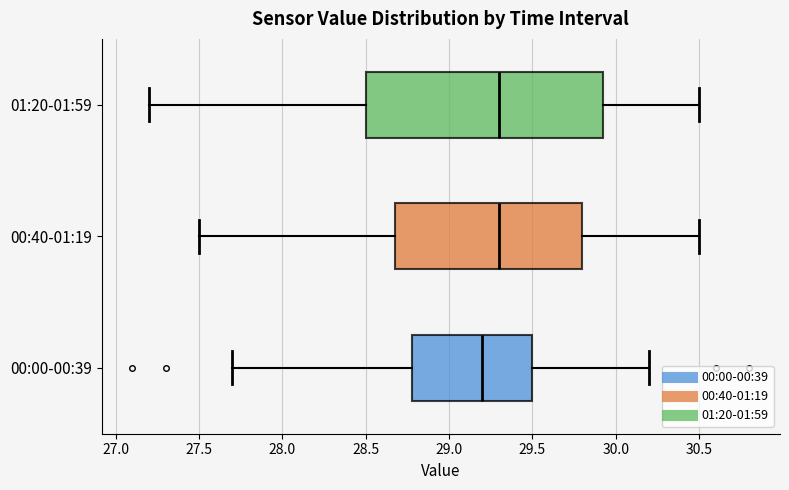

Which box is the widest, from its left edge to its right edge?

01:20-01:59